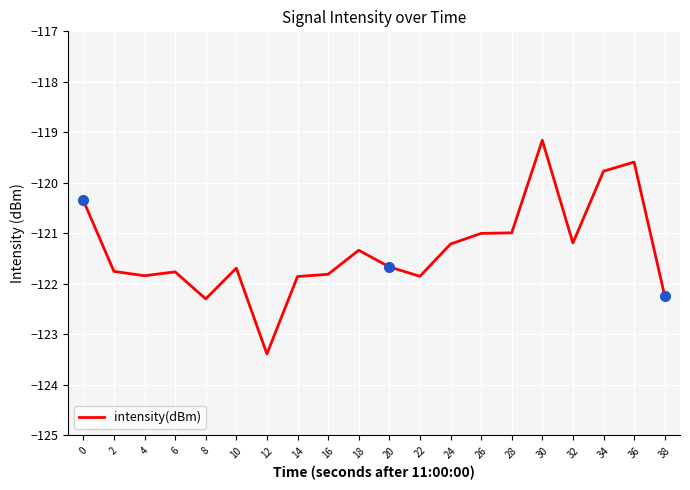

How many points are lower than both their immediate neighbors (excluding endpoints)?

5